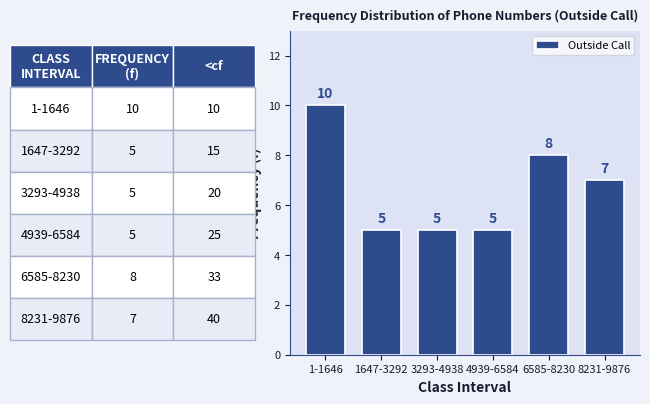

Reading right to left, list all the values displayed in this chart.

8231-9876=7	6585-8230=8	4939-6584=5	3293-4938=5	1647-3292=5	1-1646=10